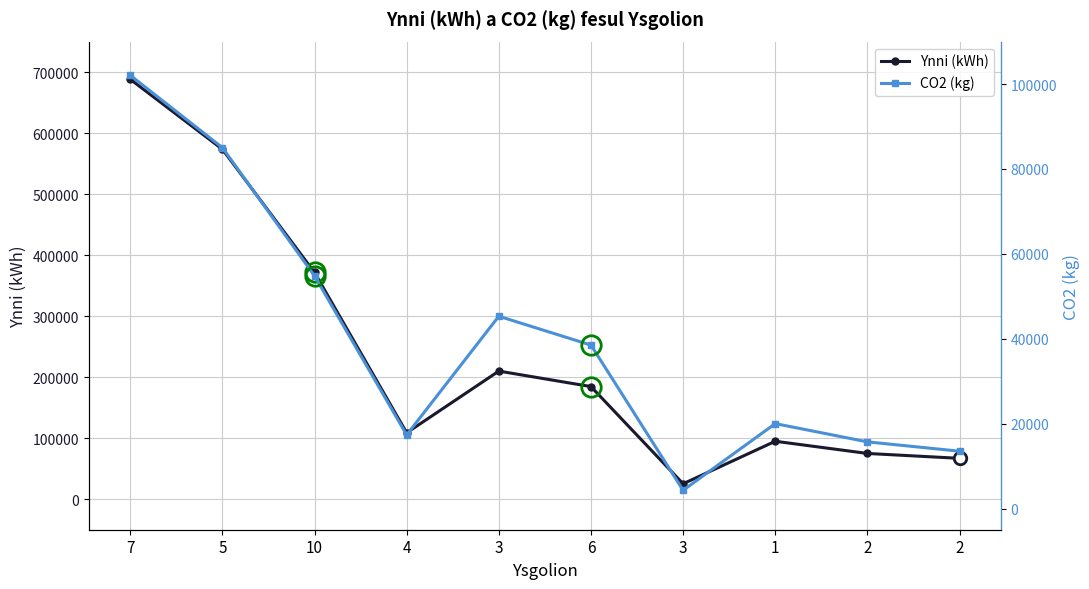

What is the average value of the Ynni (kWh) series?

239920